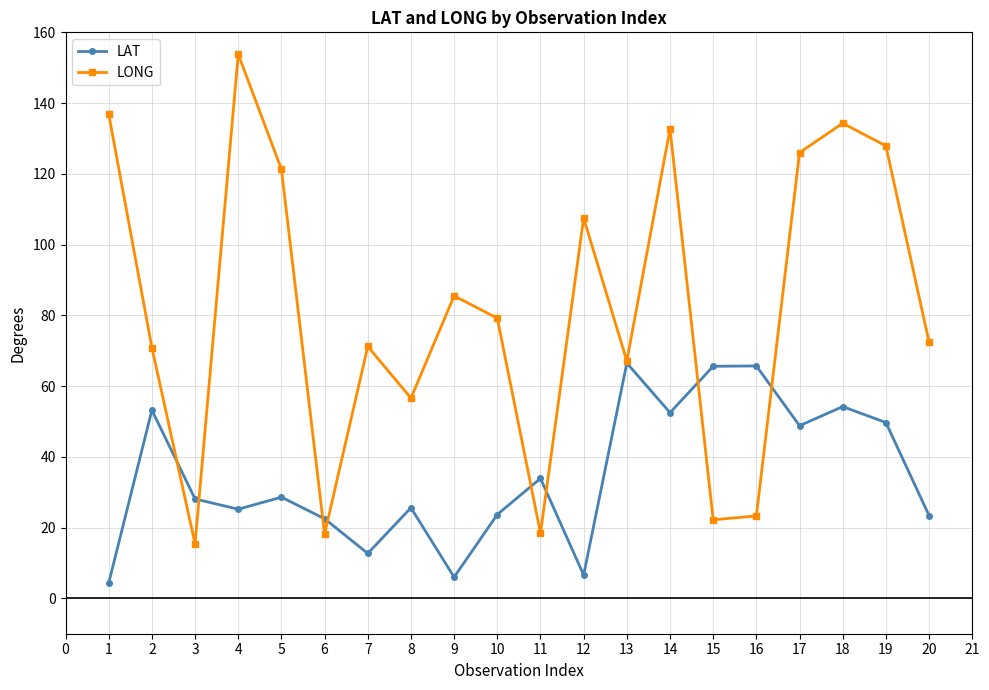

How many distinct data groups are displayed?

2